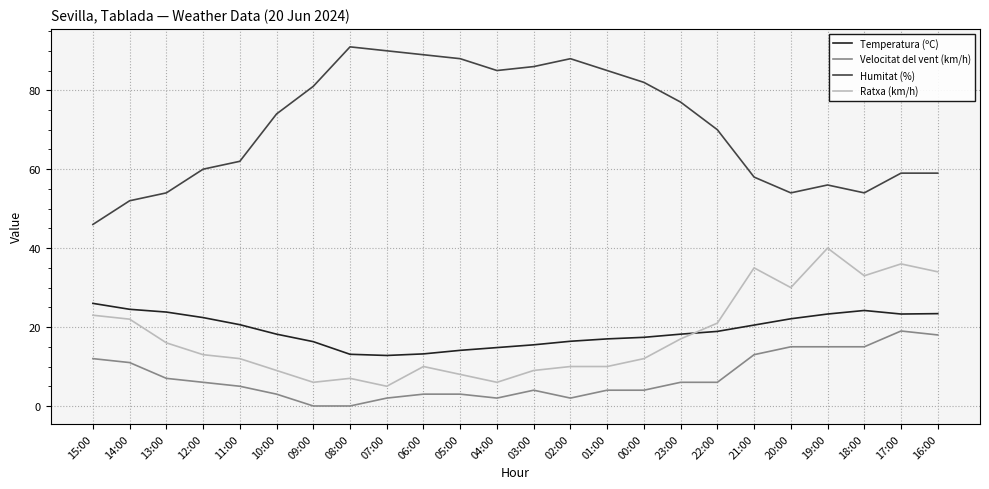

At which label does Ratxa (km/h) first exceed 13?

15:00